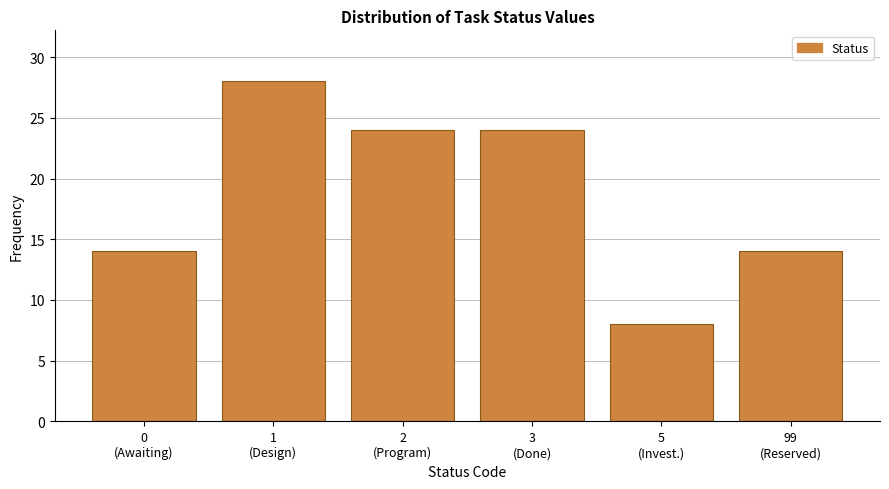

Reading left to right, transcribe all the data shown in this chart.

14	28	24	24	8	14